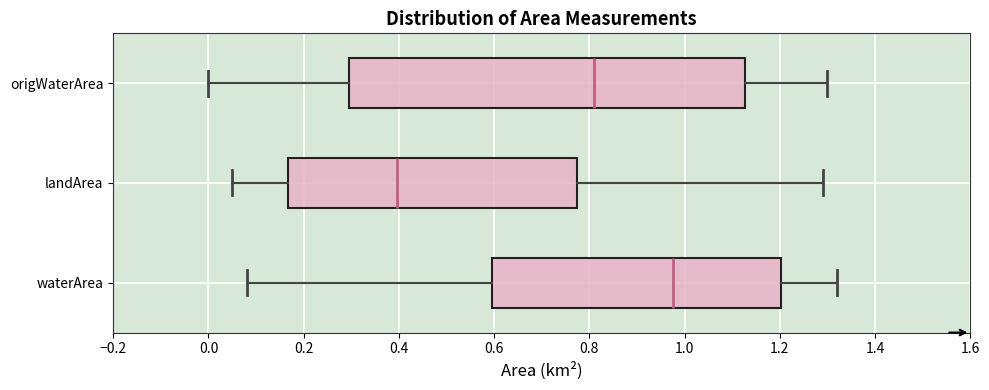

Reading bottom to top, transcribe this box plot: for each box, give where its median line is, the range the box spans, and where its two whiskers end, as read against the x-axis. The values are not printed on the chart, so give them approximately, as read against the axis.

waterArea: median 0.98, box 0.60 to 1.20, whiskers 0.08 to 1.32
landArea: median 0.40, box 0.16 to 0.78, whiskers 0.06 to 1.30
origWaterArea: median 0.82, box 0.30 to 1.12, whiskers 0.00 to 1.30